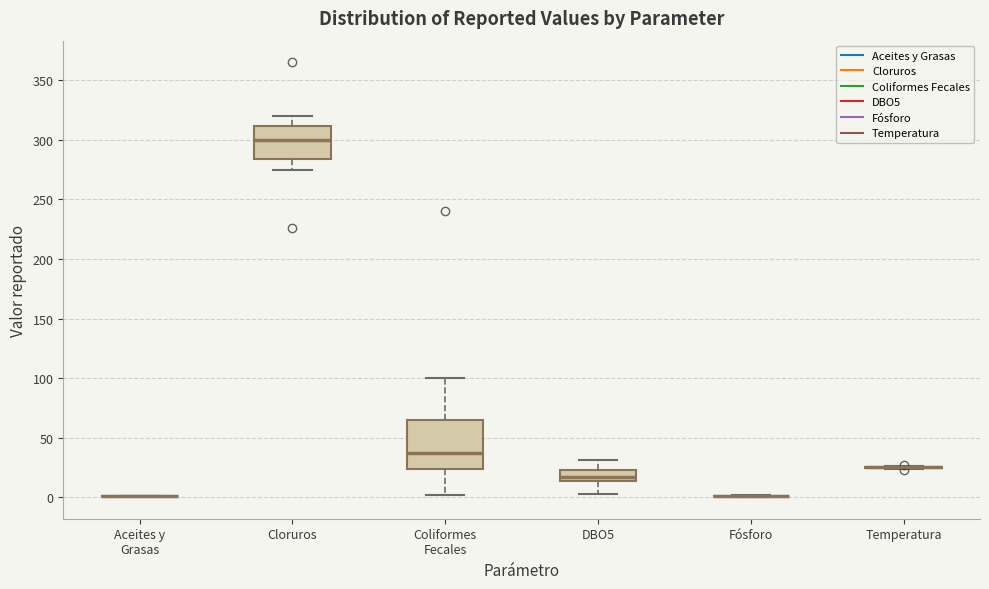

Where is the upper edge of the box for Coliformes Fecales on the y-axis? The values are not printed on the chart, so give them approximately, as read against the axis.

65